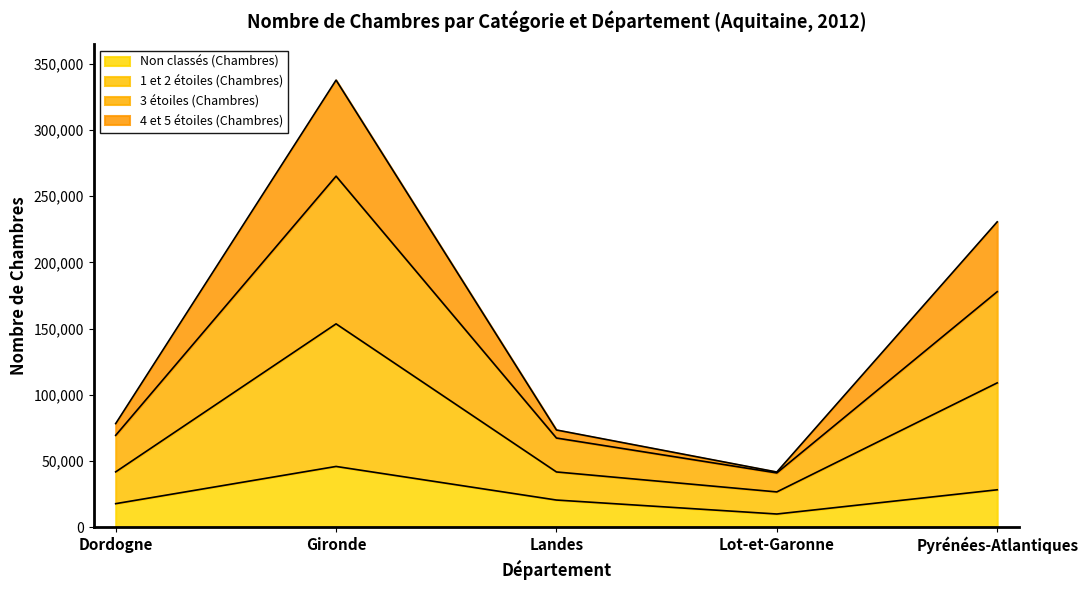

How many data points in Non classés (Chambres) are above 20453?

2